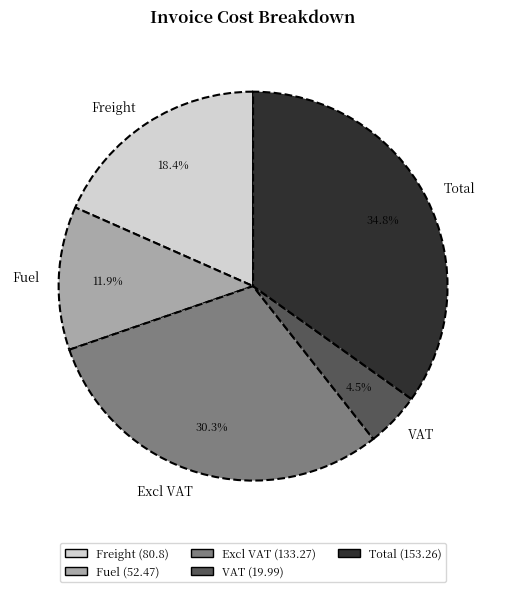

Which slice is the smallest?

VAT